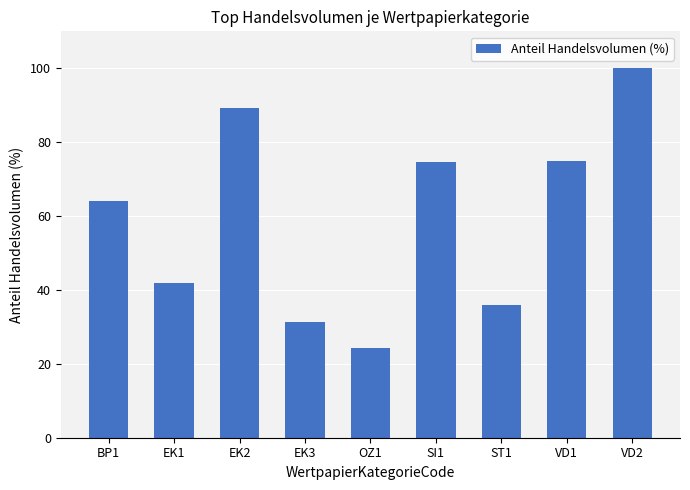

What is the change in value from BP1 to SI1?

+10.6